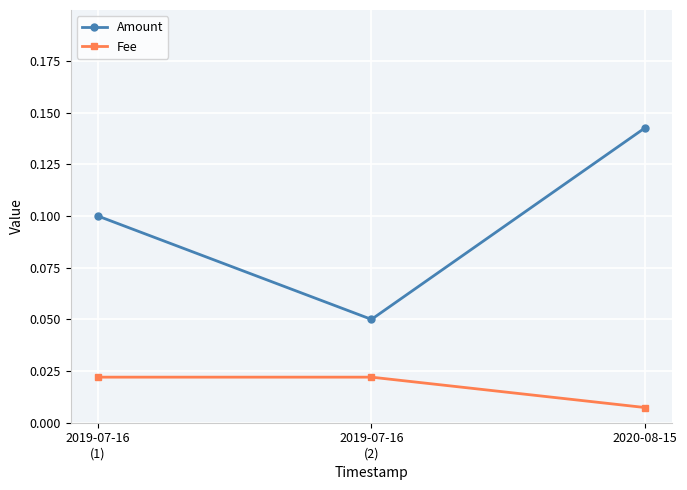

Where is Amount nearest to the value 0?

2019-07-16
(2)